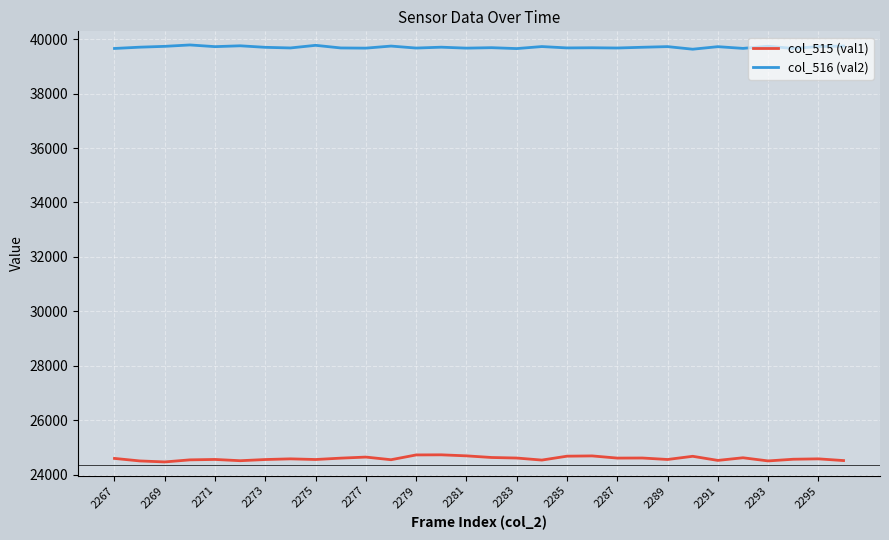

What are all the series names shown in the legend?

col_515 (val1), col_516 (val2)